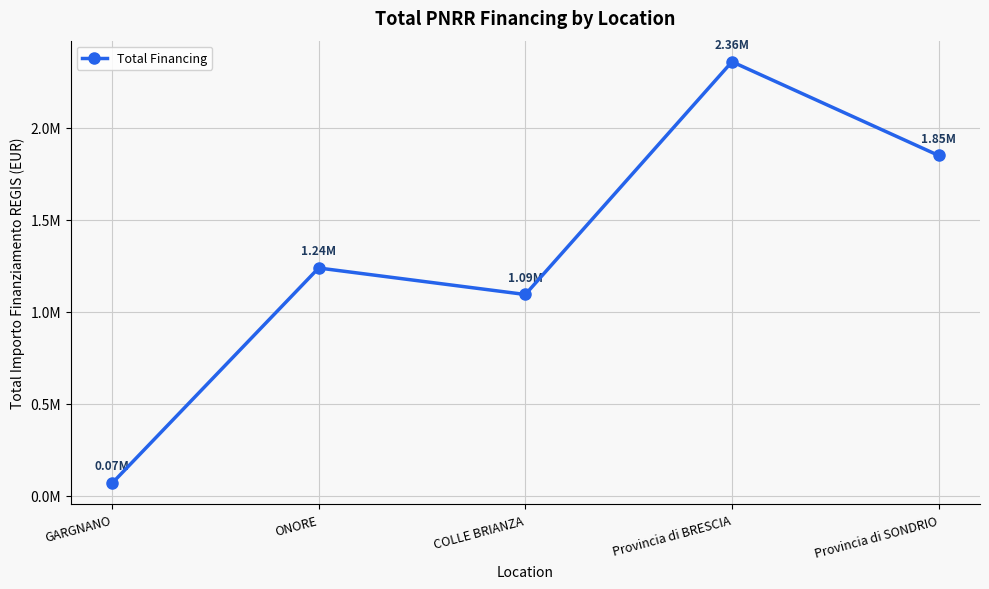

At which category does the data reach its first local valley?

COLLE BRIANZA